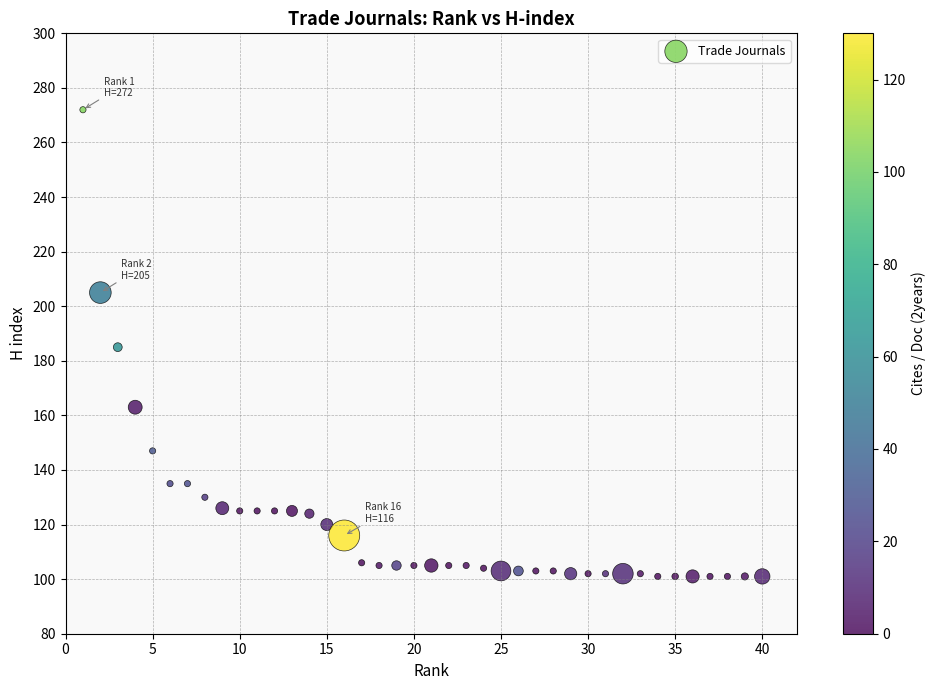

What is the range of Y values (max minus min)?

171